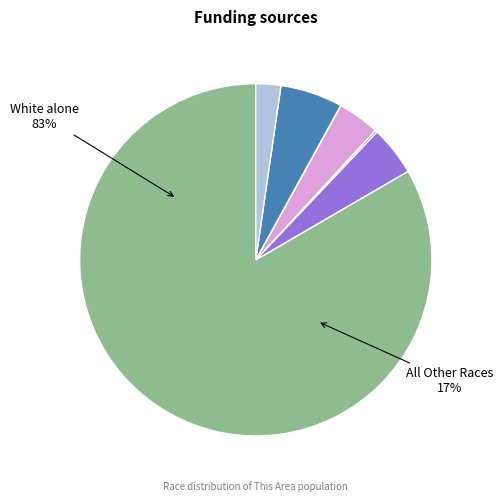

To the nearest percent, what percentage of the pie is Some Other Race alone?

6%